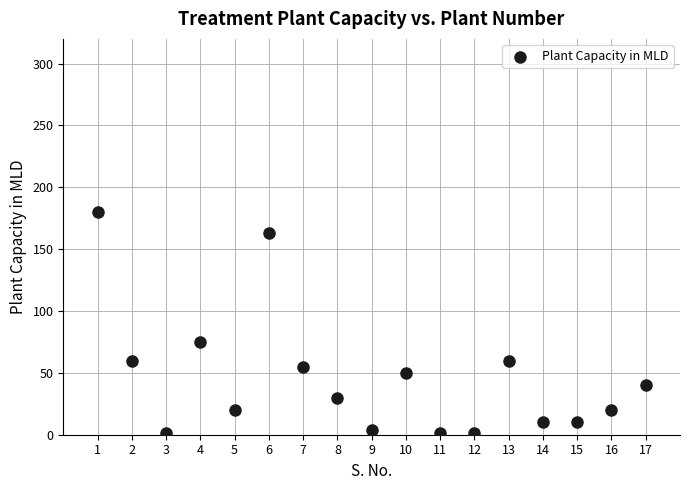

What is the range of X values (max minus min)?

16.0